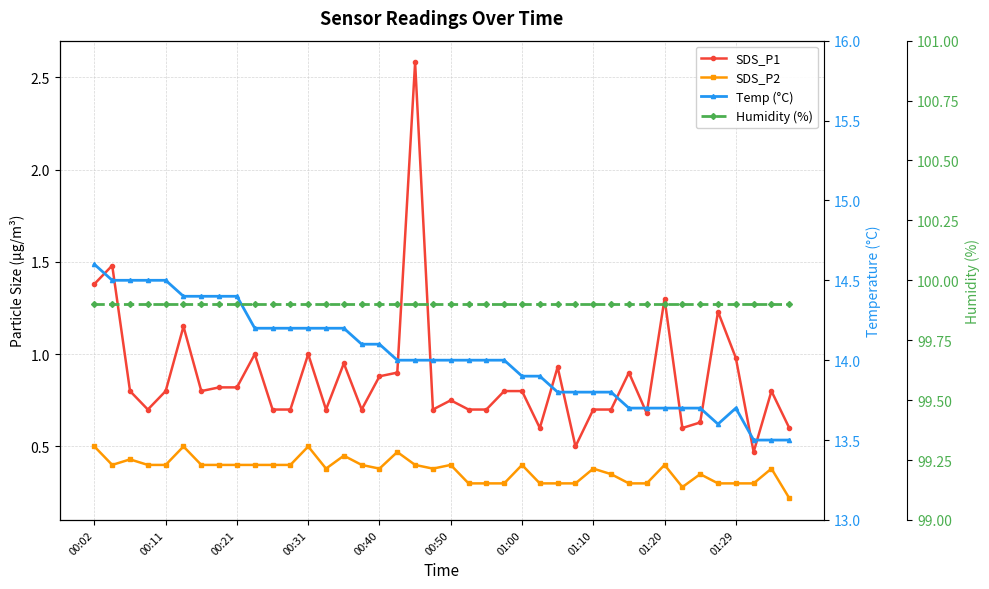

What are all the series names shown in the legend?

SDS_P1, SDS_P2, Temp (°C), Humidity (%)